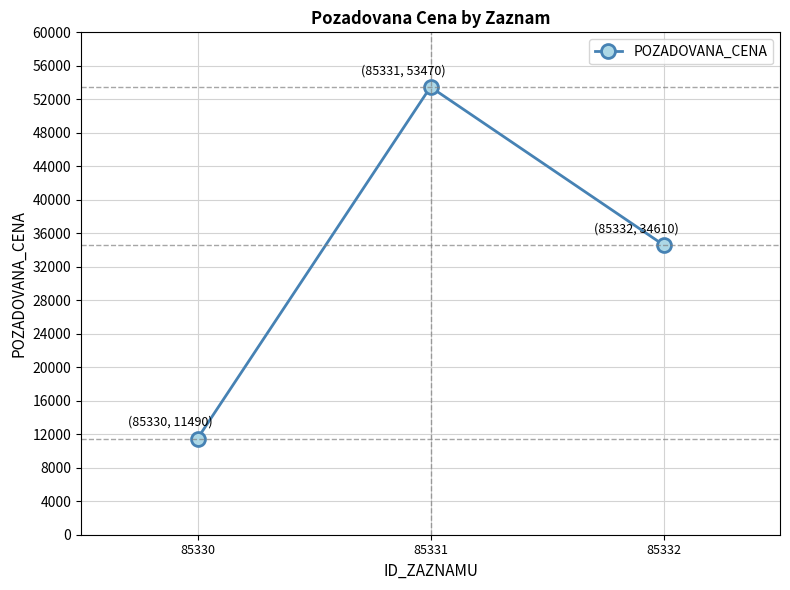

What is the value of the 2nd point from the left?

53470